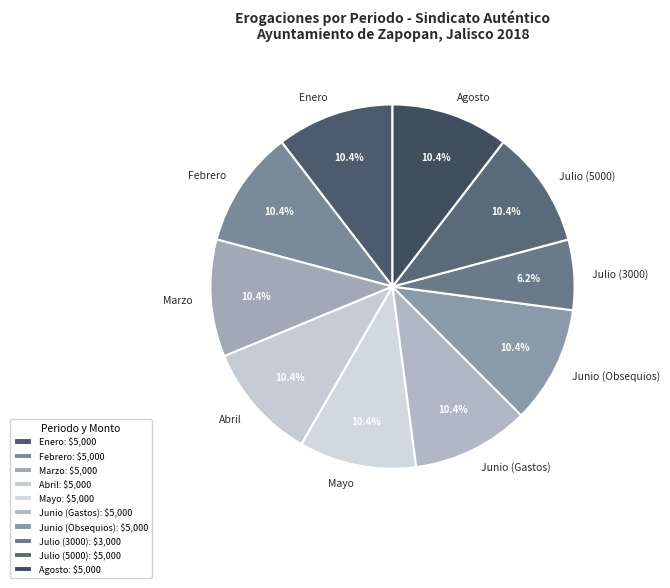

Count the number of slices in the pie.

10